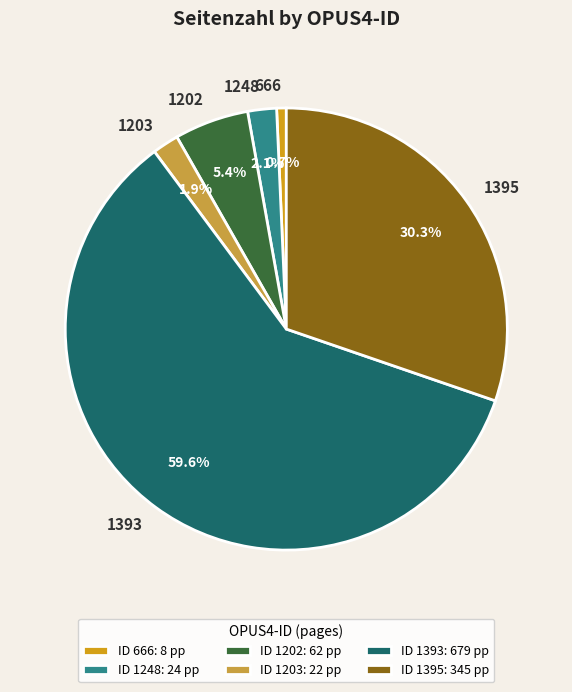

Count the number of slices in the pie.

6